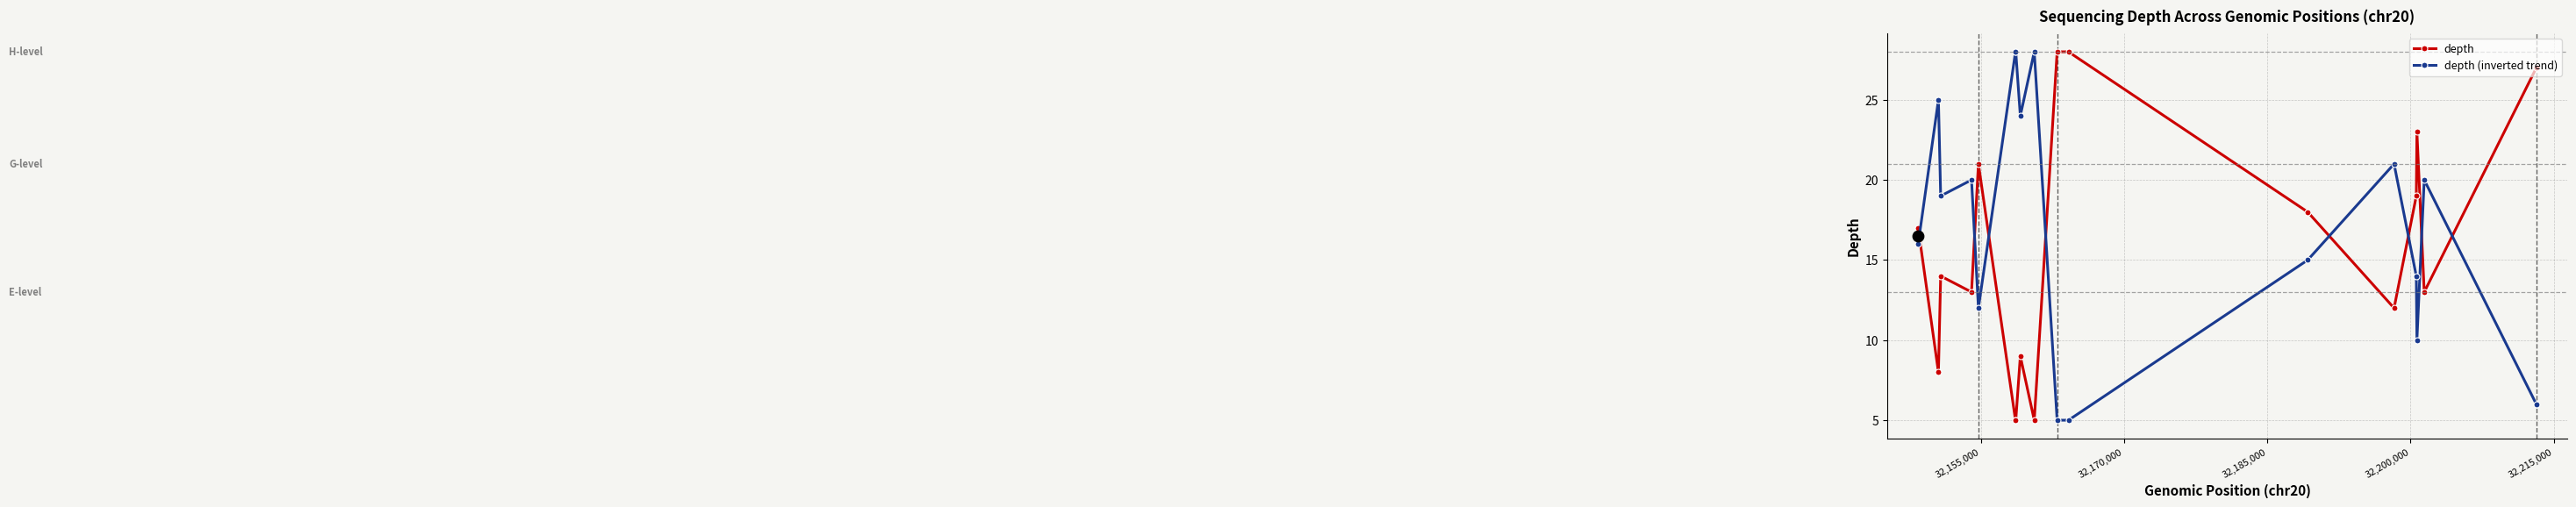

Which series has the largest total across all categories?

depth (inverted trend)